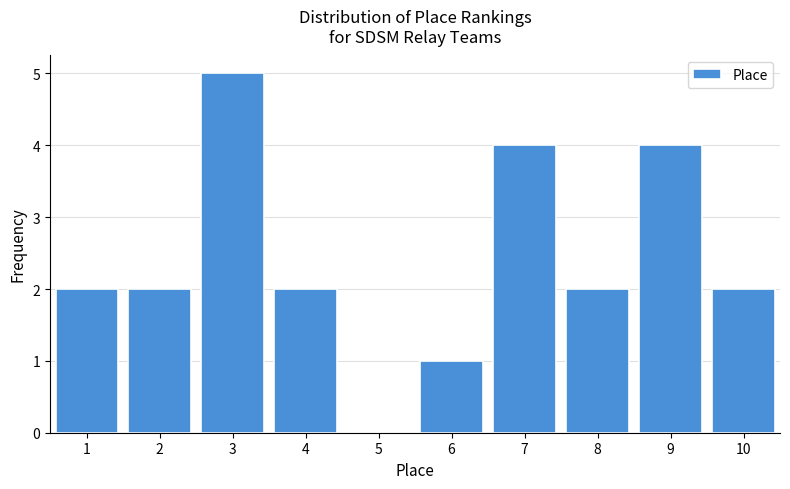

Reading left to right, list all the values displayed in this chart.

1=2	2=2	3=5	4=2	5=0	6=1	7=4	8=2	9=4	10=2